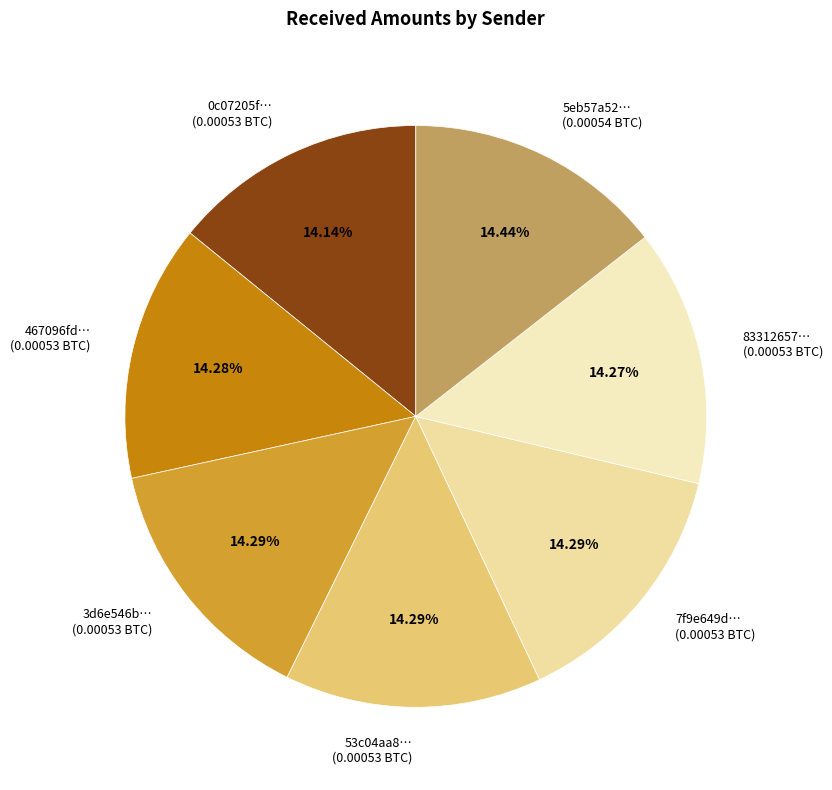

How many segments does this pie chart have?

7